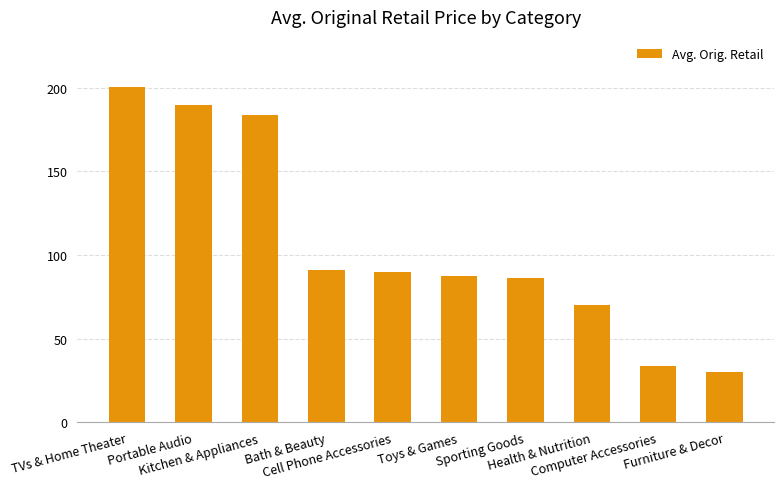

The value at Kitchen & Appliances is 81.4. True or false?

False